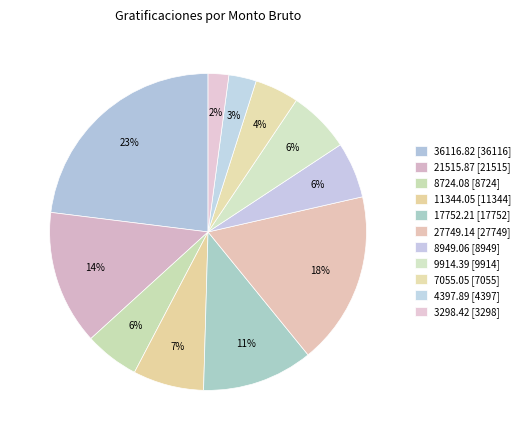

How many segments does this pie chart have?

11